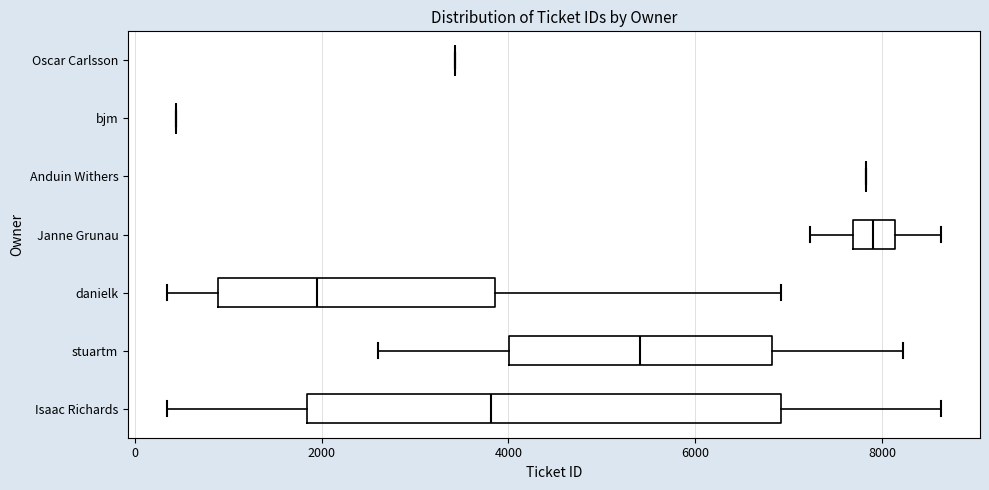

Where does the right whisker of the box for stuartm end on the x-axis? The values are not printed on the chart, so give them approximately, as read against the axis.

8200